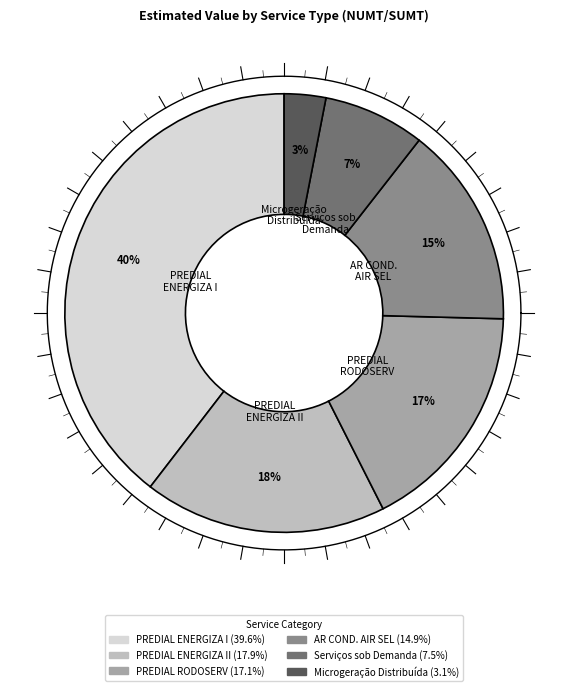

True or false: Instalação de Microgeração Distribuída accounts for 3% of the total.

True